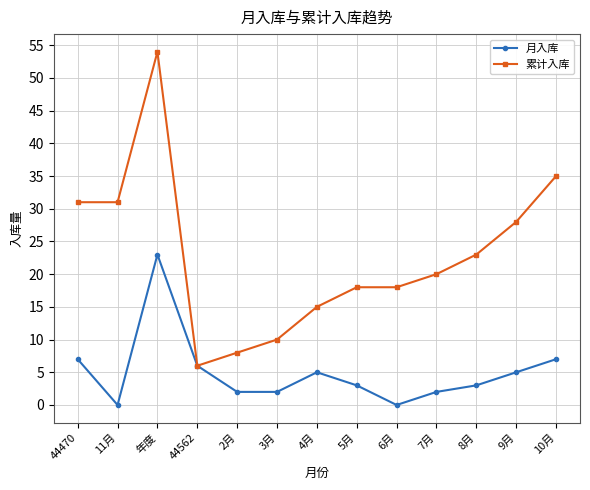

Is this an area chart (filled region under the line)?

No